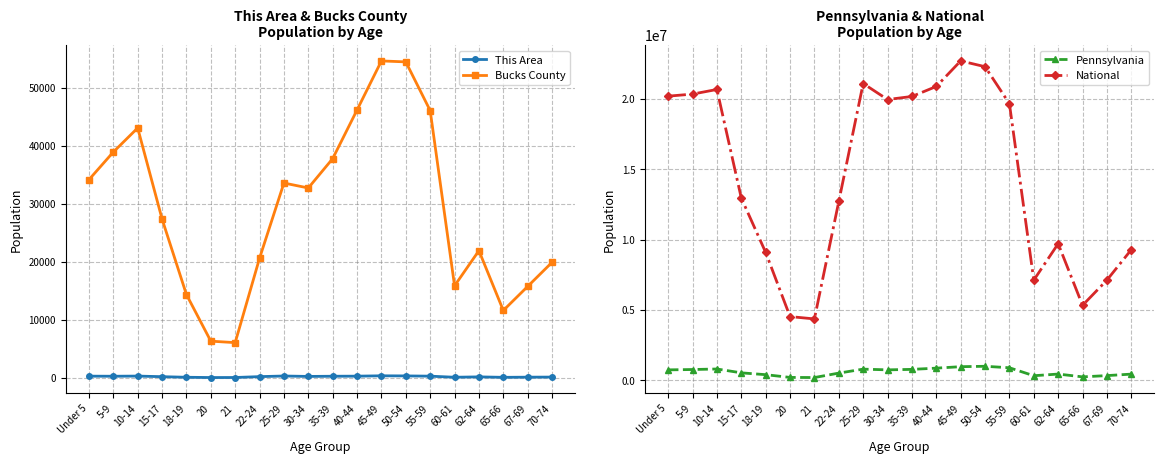

The value of This Area at 65-66 is 73. True or false?

True